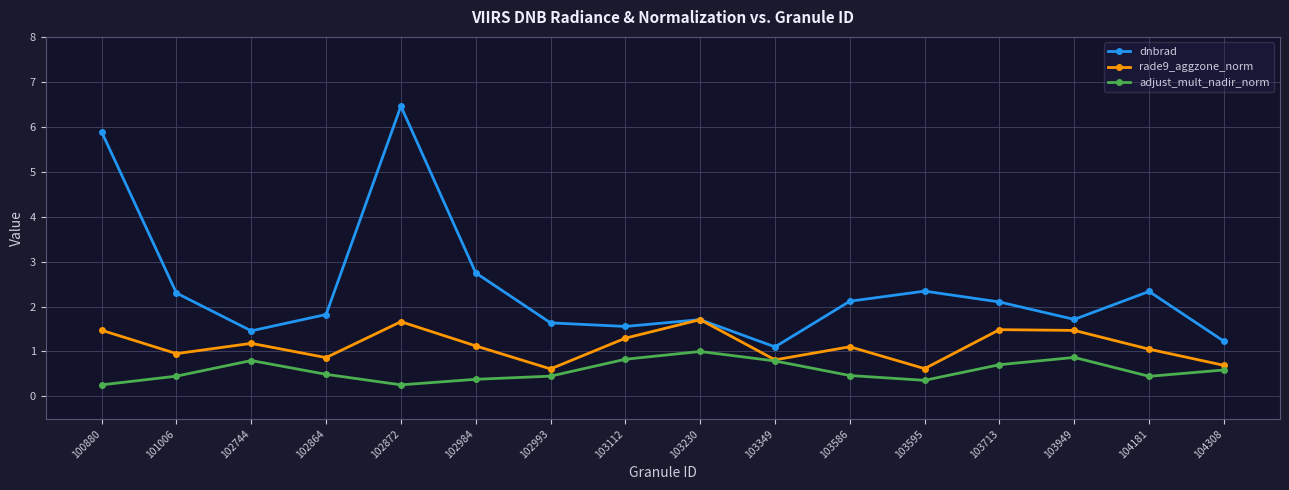

List the series in order of their peak value, highest first.

dnbrad, rade9_aggzone_norm, adjust_mult_nadir_norm